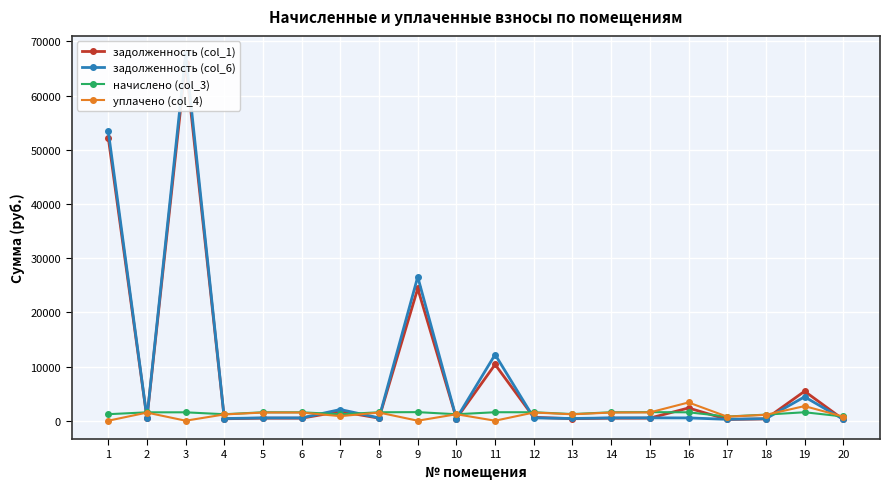

What is the average value of the задолженность (col_1) series?

8395.5